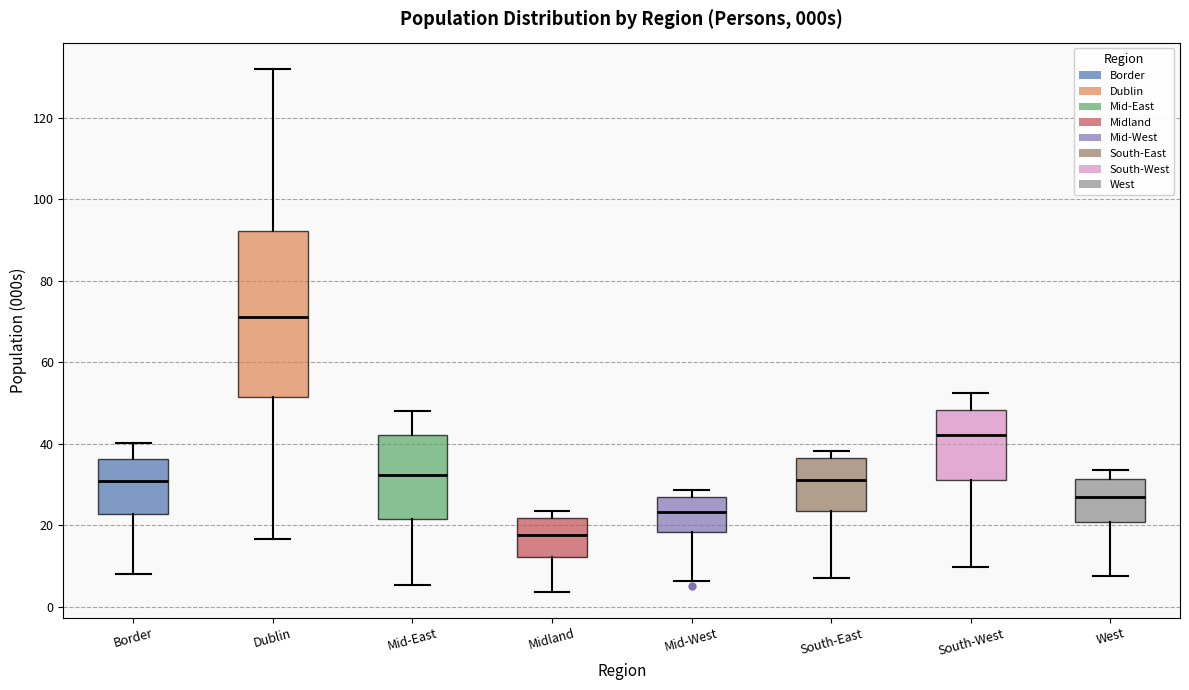

Reading left to right, transcribe this box plot: for each box, give where its median line is, the range the box spans, and where its two whiskers end, as read against the y-axis. The values are not printed on the chart, so give them approximately, as read against the axis.

Border: median 32, box 22 to 36, whiskers 8 to 40
Dublin: median 72, box 52 to 92, whiskers 16 to 132
Mid-East: median 32, box 22 to 42, whiskers 6 to 48
Midland: median 18, box 12 to 22, whiskers 4 to 24
Mid-West: median 24, box 18 to 26, whiskers 6 to 28
South-East: median 32, box 24 to 36, whiskers 8 to 38
South-West: median 42, box 32 to 48, whiskers 10 to 52
West: median 28, box 20 to 32, whiskers 8 to 34